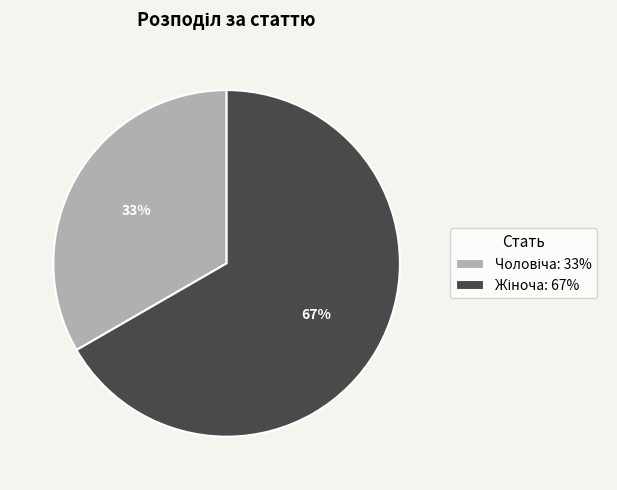

Does any single category account for the majority?

Yes